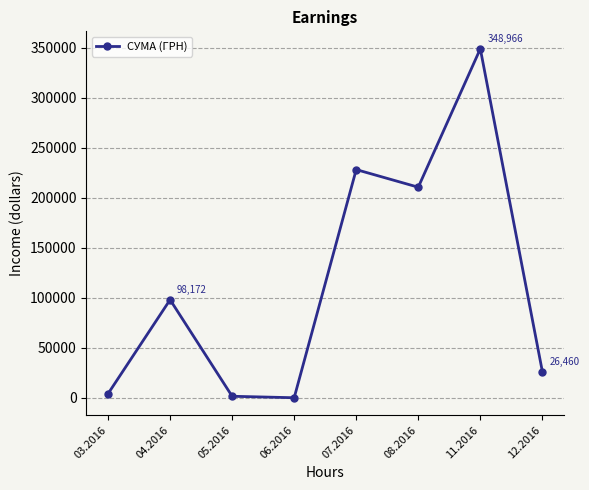

What is the maximum value shown in the chart?

348965.9